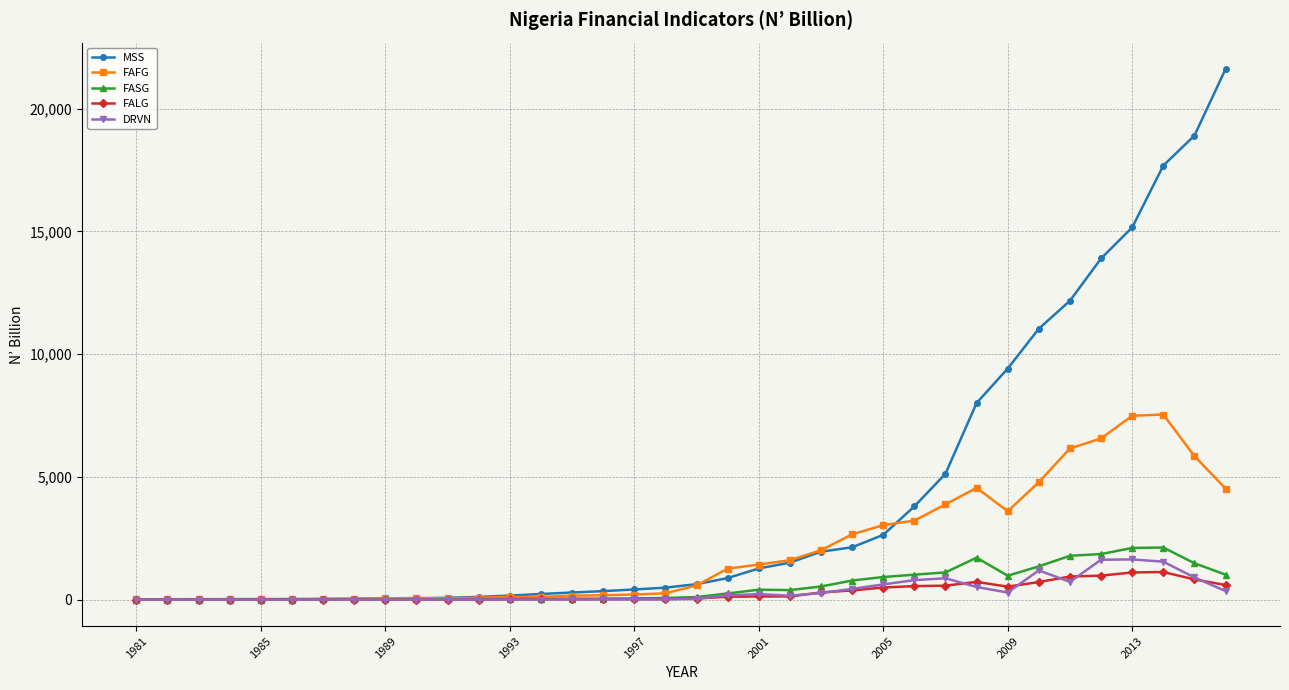

Which series has the widest spread of values?

MSS